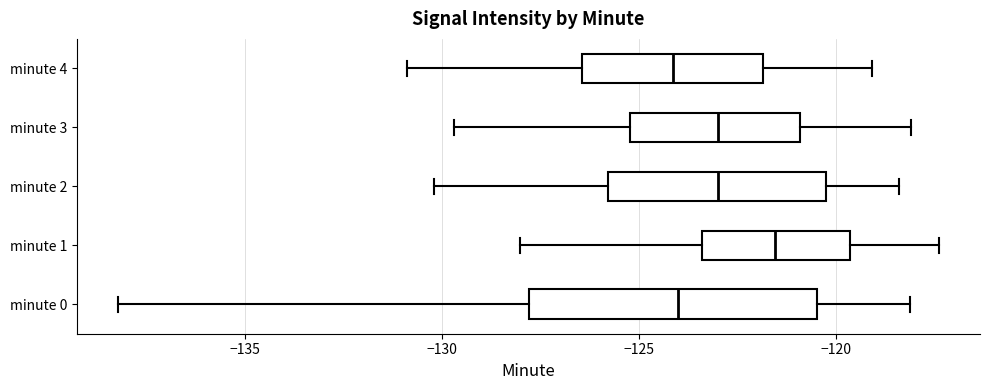

Reading bottom to top, transcribe this box plot: for each box, give where its median line is, the range the box spans, and where its two whiskers end, as read against the x-axis. The values are not printed on the chart, so give them approximately, as read against the axis.

minute 0: median -124.0, box -128.0 to -120.5, whiskers -138.0 to -118.0
minute 1: median -121.5, box -123.5 to -119.5, whiskers -128.0 to -117.5
minute 2: median -123.0, box -126.0 to -120.0, whiskers -130.0 to -118.5
minute 3: median -123.0, box -125.0 to -121.0, whiskers -129.5 to -118.0
minute 4: median -124.0, box -126.5 to -122.0, whiskers -131.0 to -119.0